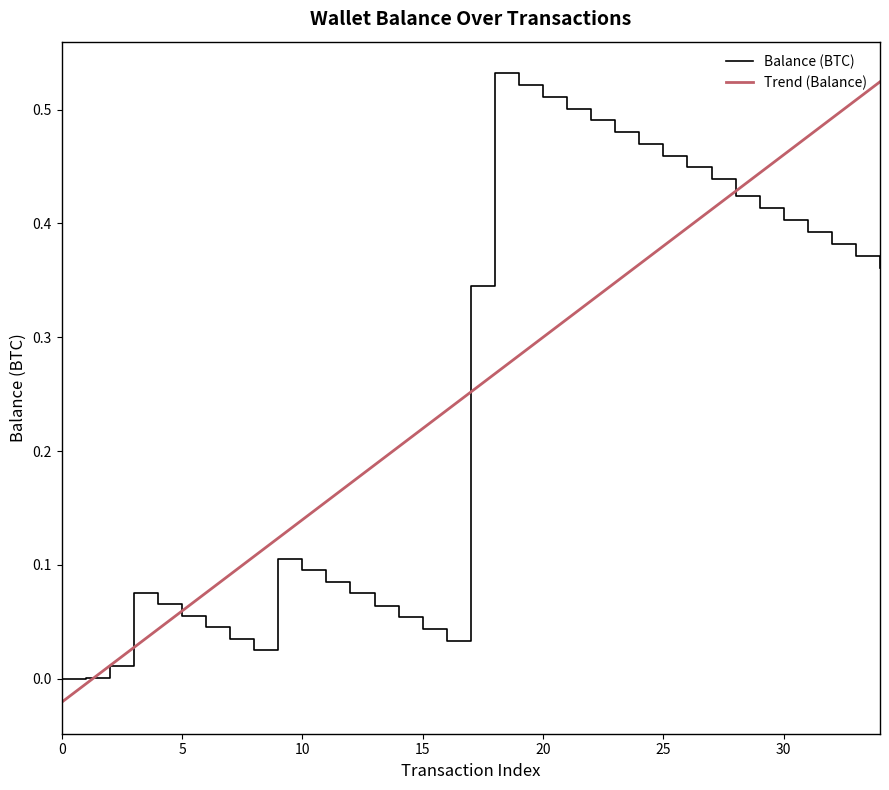

Rank the series at 15 from lowest to highest value.

Balance (BTC), Trend (Balance)